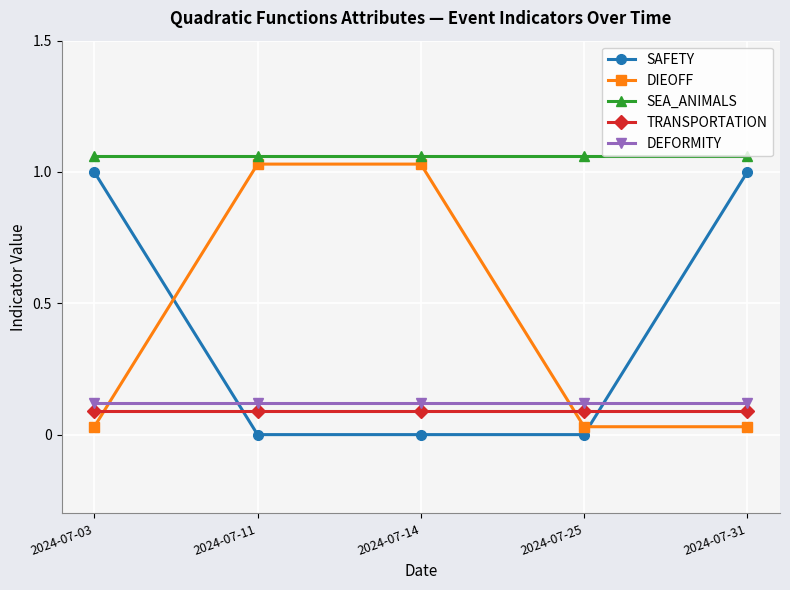

What is the maximum value for DIEOFF?

1.0